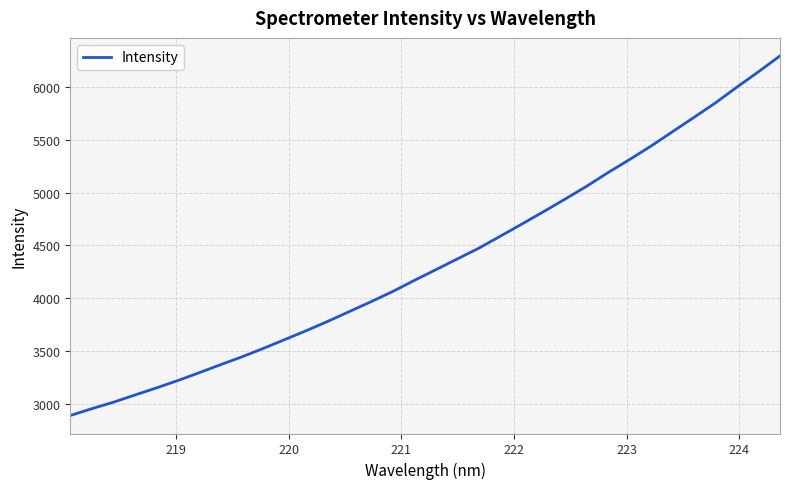

What is the maximum value shown in the chart?

6292.7